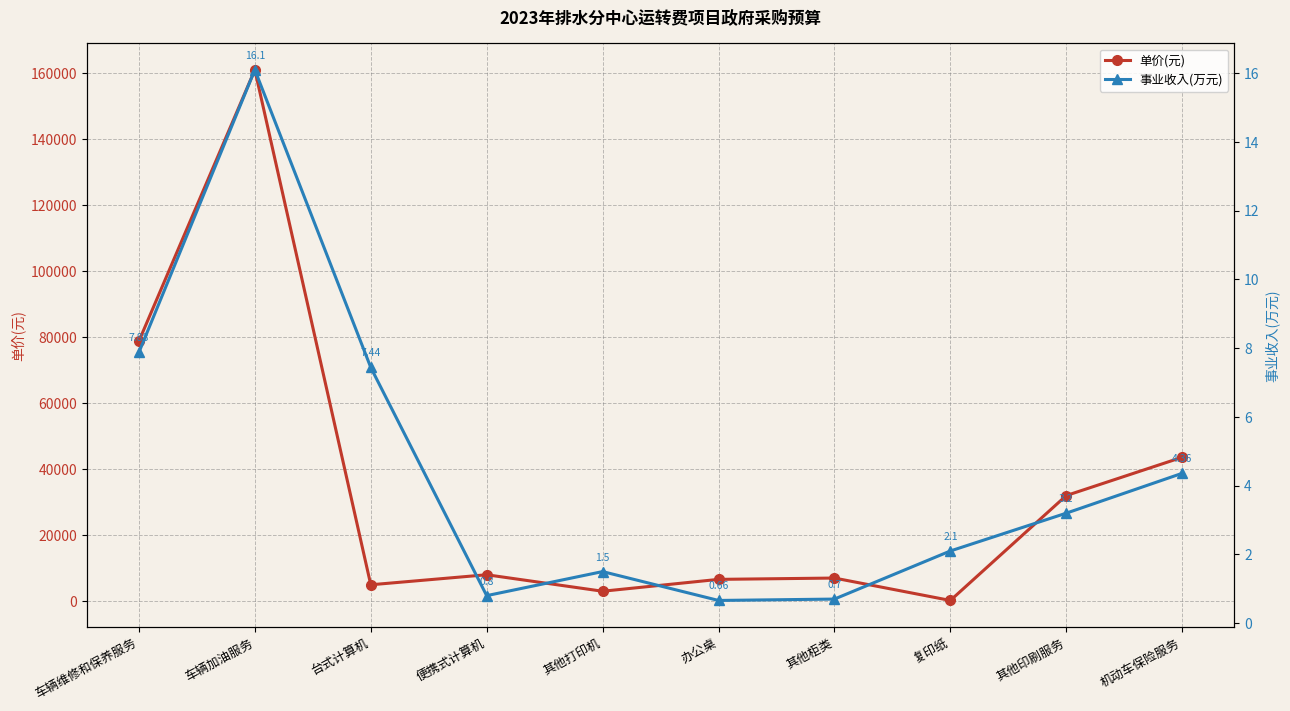

Which label corresponds to the smallest value in the chart?

办公桌